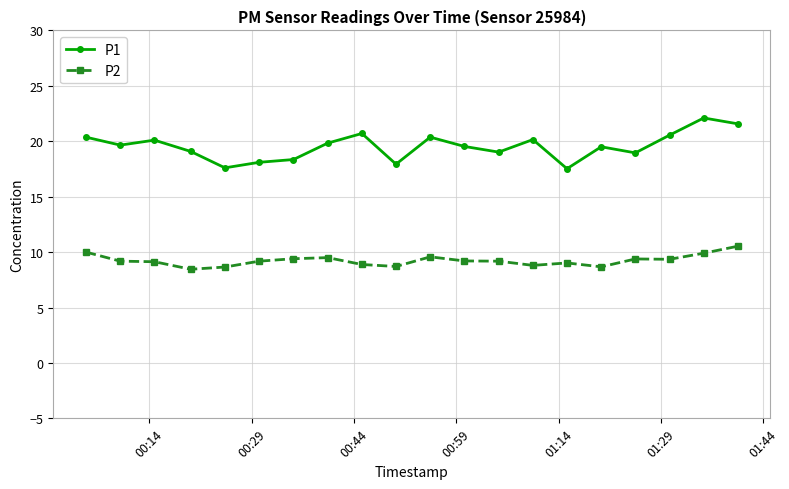

True or false: P1 and P2 intersect in this chart.

False